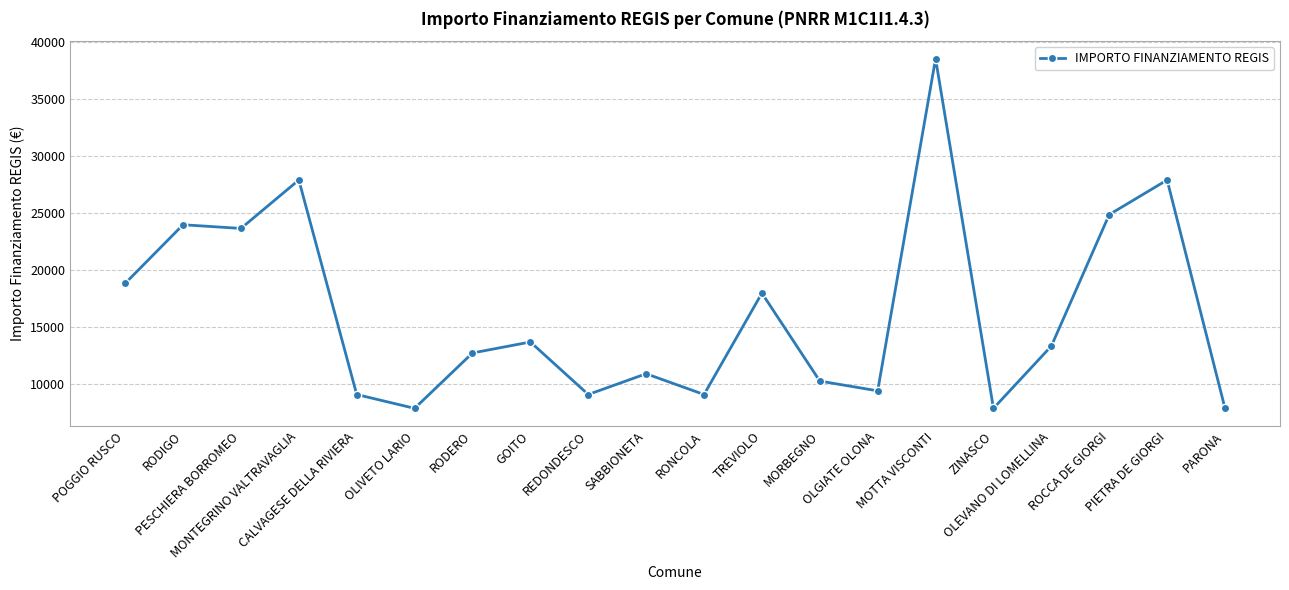

What is the sum of all values?

325254